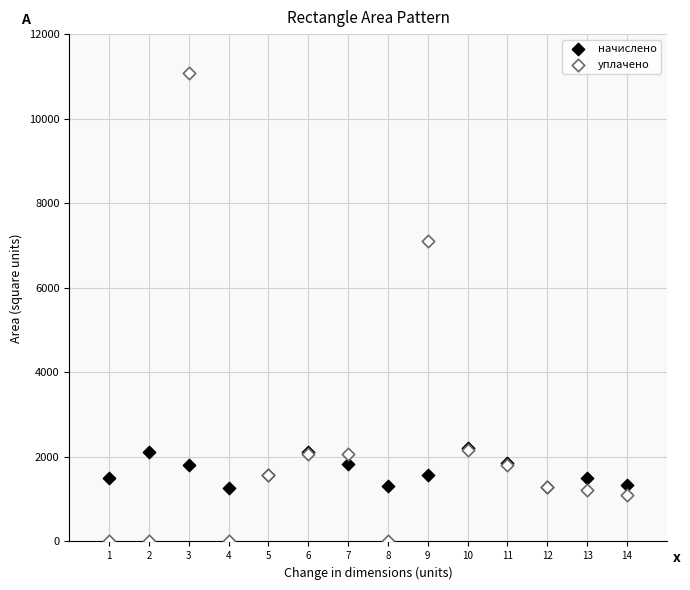

Across all series, what Y value is closest to 5536?

7099.5